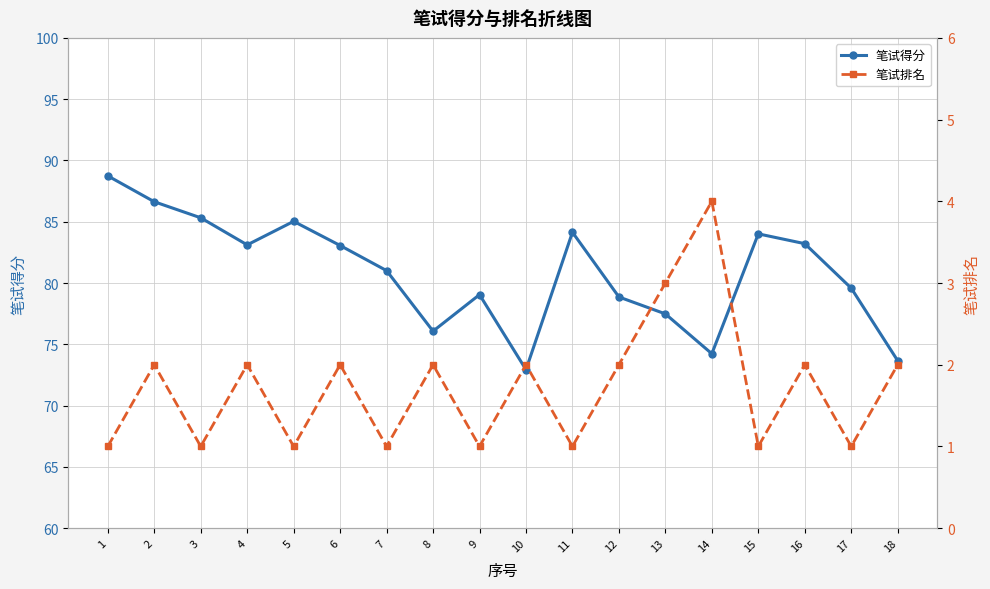

Where is 笔试得分 nearest to the value 80?

17